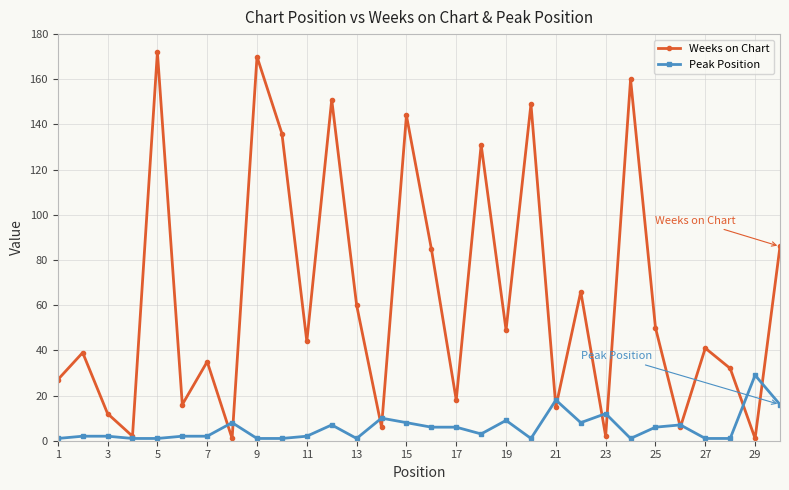

Which series has the largest range (max minus min)?

Weeks on Chart